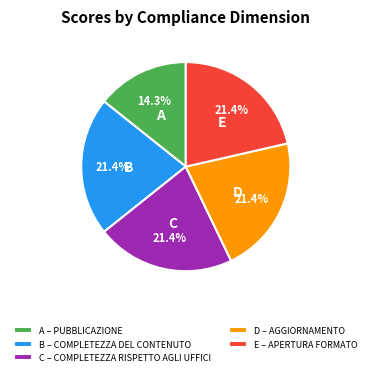

Between D – AGGIORNAMENTO and A – PUBBLICAZIONE, which is larger?

D – AGGIORNAMENTO